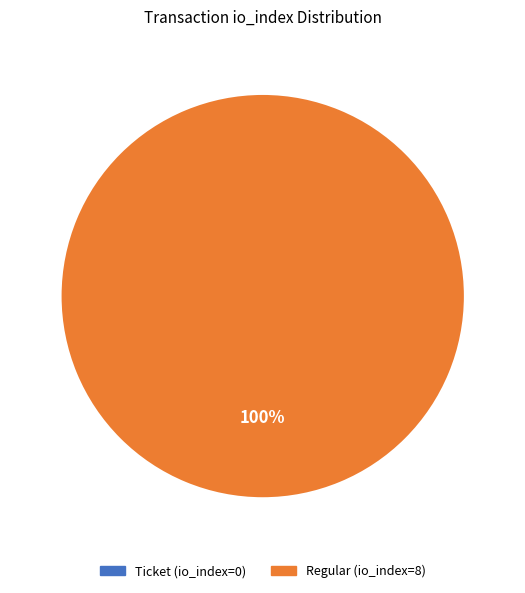

Is there a majority slice in this chart?

Yes